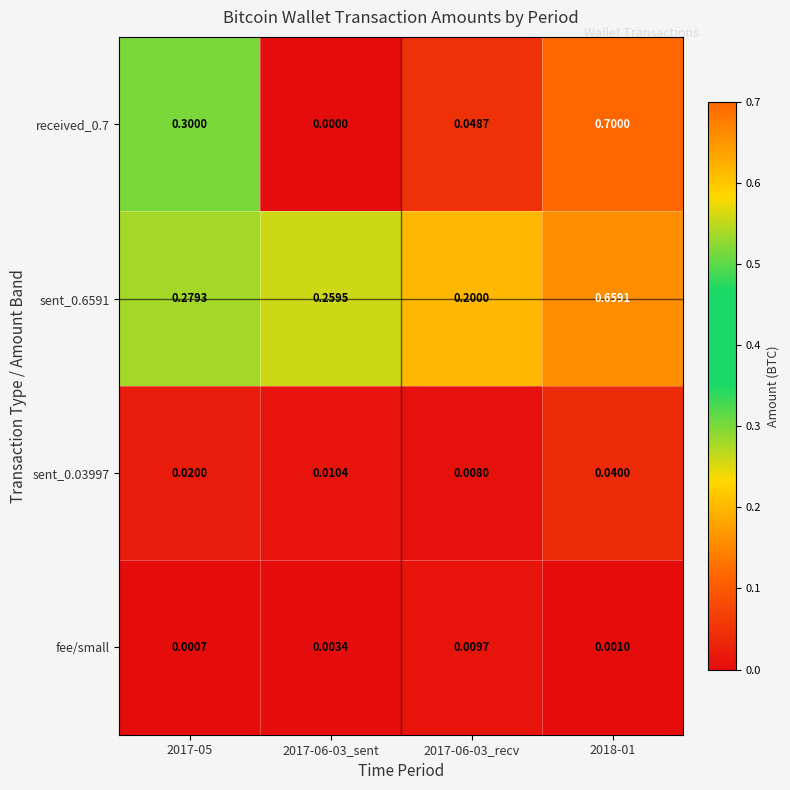

Is the value of received_0.7 at 2017-05 greater than the value of fee/small at 2017-06-03_recv?

Yes